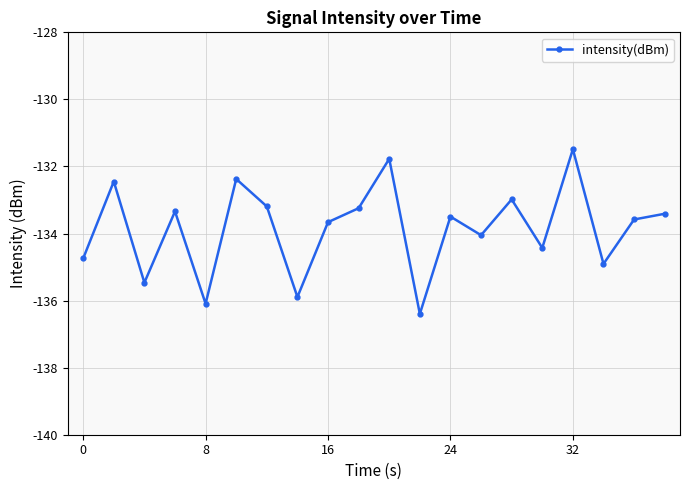

What is the difference between the maximum and minimum values?

4.9